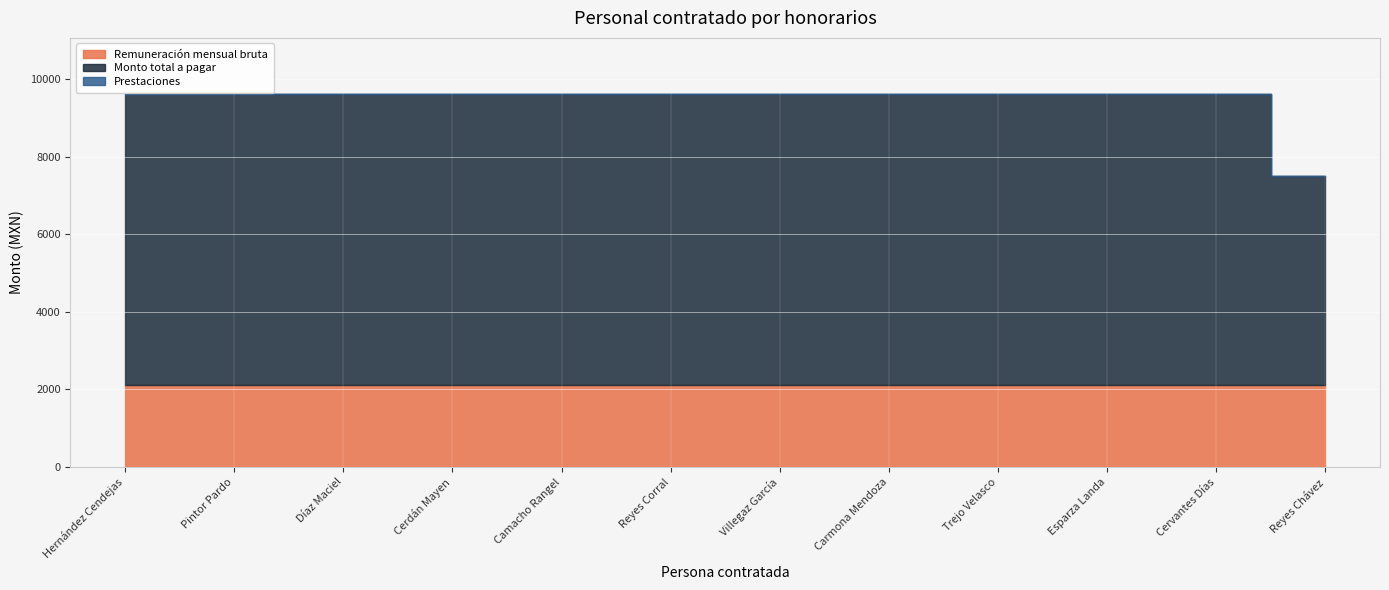

Count the number of categories in the chart.

12